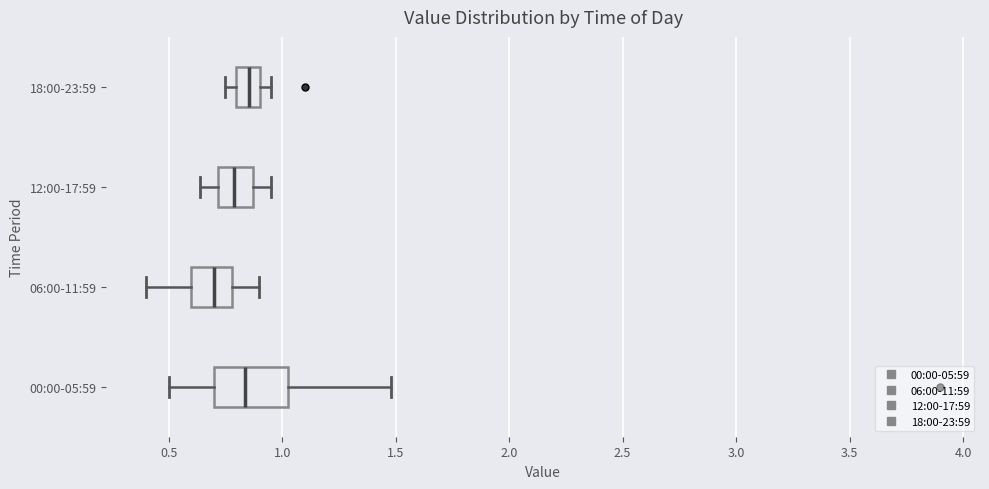

Which box is the widest, from its left edge to its right edge?

00:00-05:59